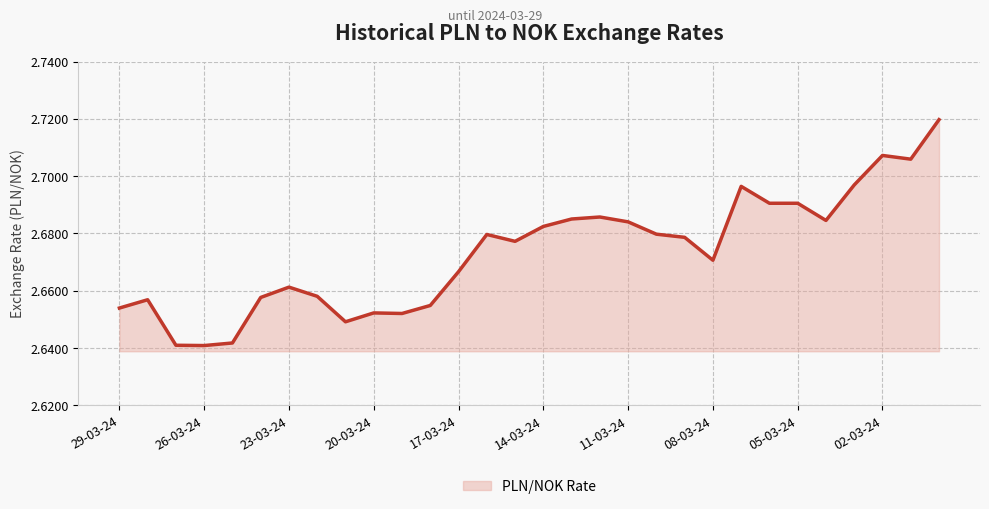

What is the value of the 2nd point from the left?

2.7